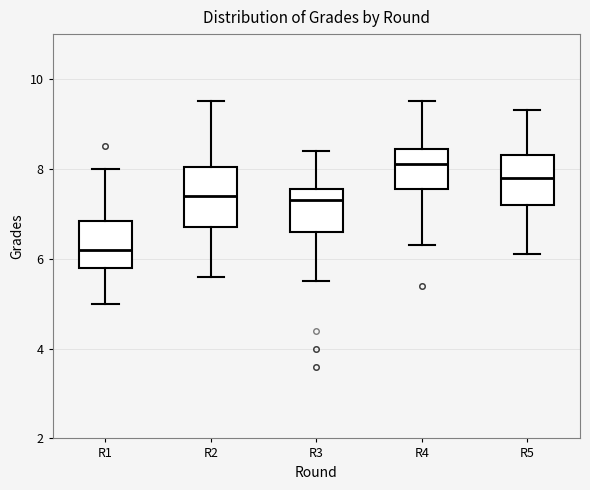

Reading left to right, read every box against the y-axis: the position of its median line, the range the box covers, and the ends of its whiskers. The values are not printed on the chart, so give them approximately, as read against the axis.

R1: median 6.2, box 5.8 to 6.8, whiskers 5.0 to 8.0
R2: median 7.4, box 6.8 to 8.0, whiskers 5.6 to 9.6
R3: median 7.4, box 6.6 to 7.6, whiskers 5.6 to 8.4
R4: median 8.2, box 7.6 to 8.4, whiskers 6.4 to 9.6
R5: median 7.8, box 7.2 to 8.4, whiskers 6.2 to 9.4